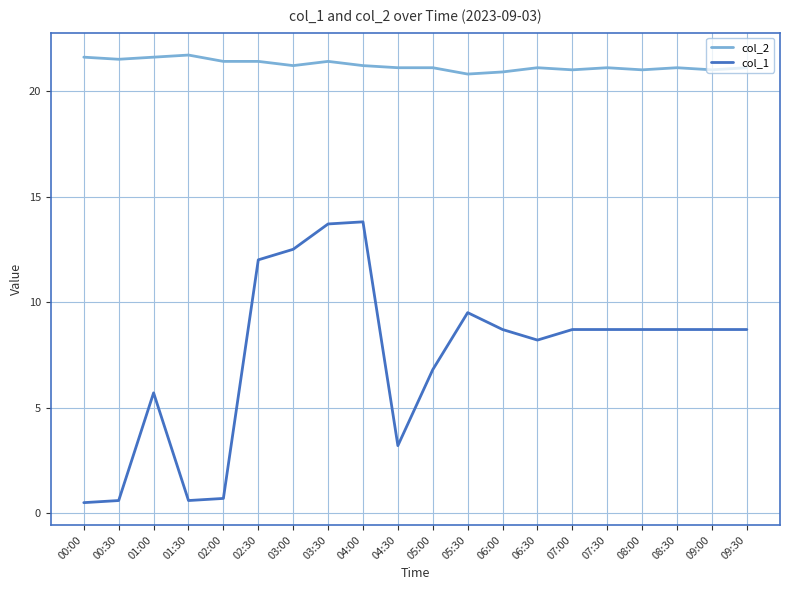

True or false: col_1 and col_2 cross at least once.

False